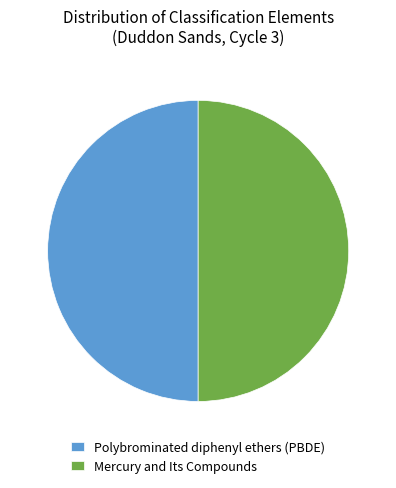

Approximately how many times larger is the value at Polybrominated diphenyl ethers (PBDE) compared to Mercury and Its Compounds?

1.0